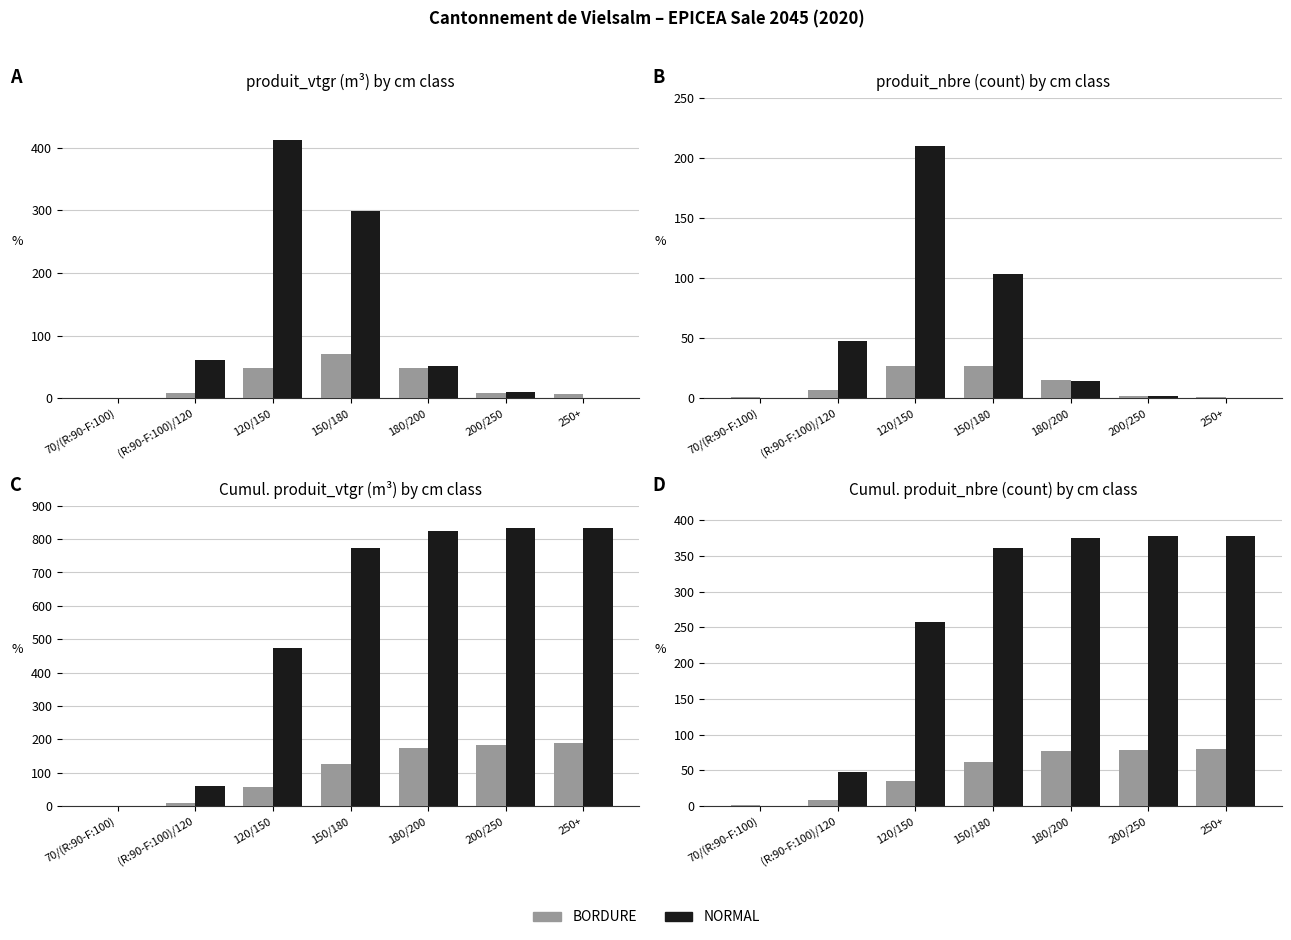

List the labels in order of NORMAL value, smallest first.

70/(R:90-F:100), (R:90-F:100)/120, 120/150, 150/180, 180/200, 200/250, 250+